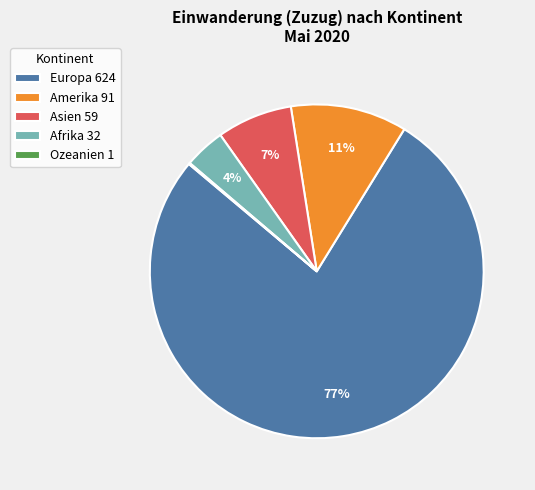

The Europa slice represents 70% of the pie. True or false?

False